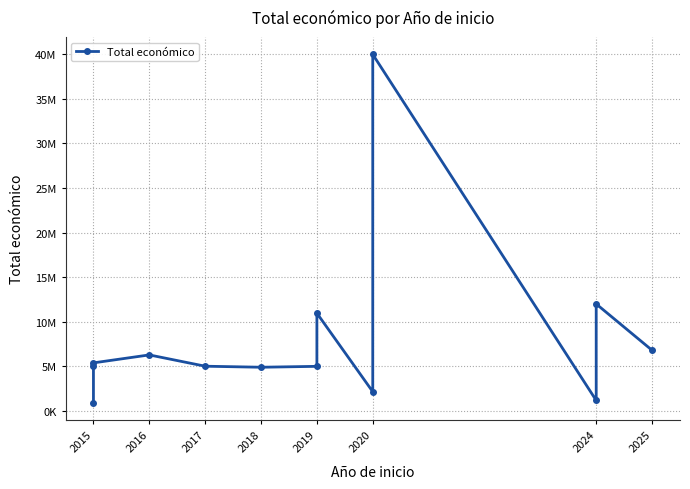

What is the maximum value shown in the chart?

40000000